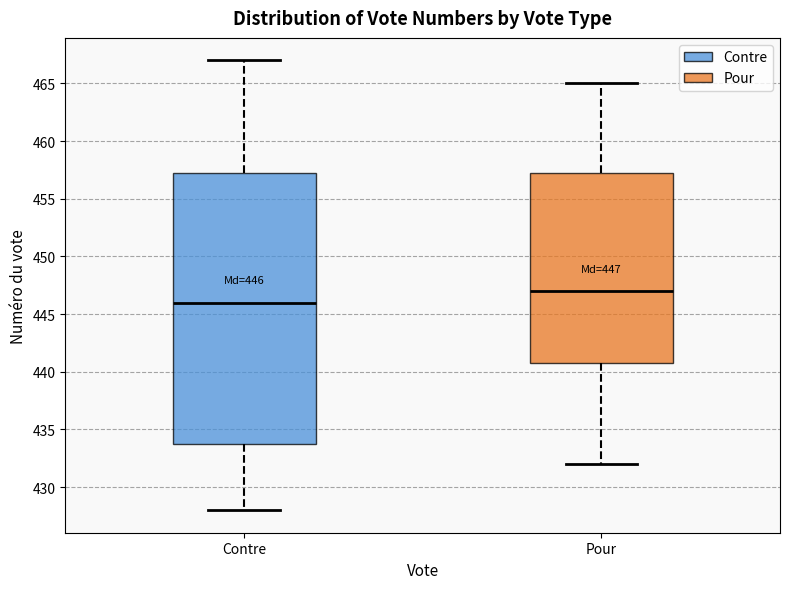

Which box is the tallest, from its lower edge to its upper edge?

Contre